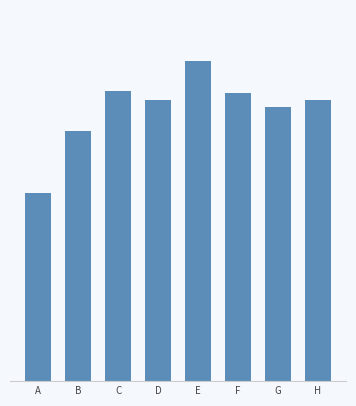

What is the smallest value displayed?

0.1